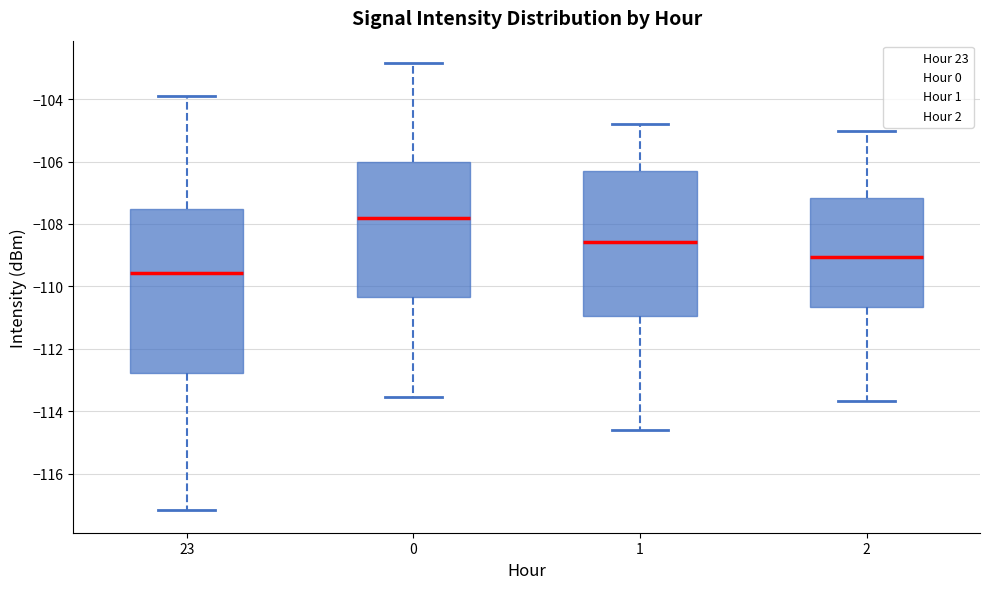

Which box is the tallest, from its lower edge to its upper edge?

23